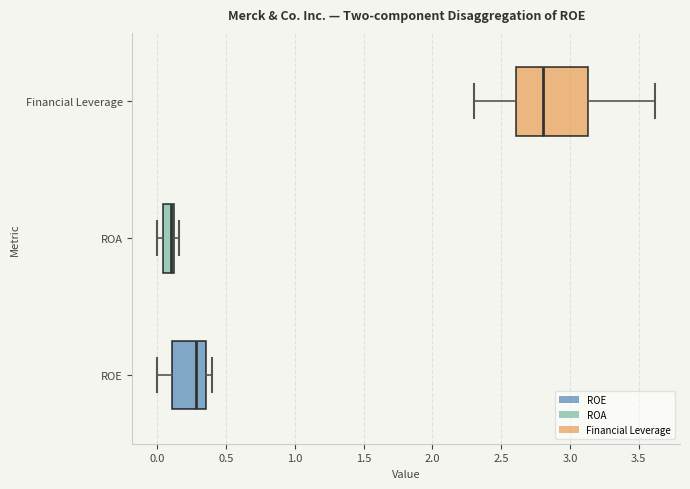

Which box has the furthest to the left median line?

ROA